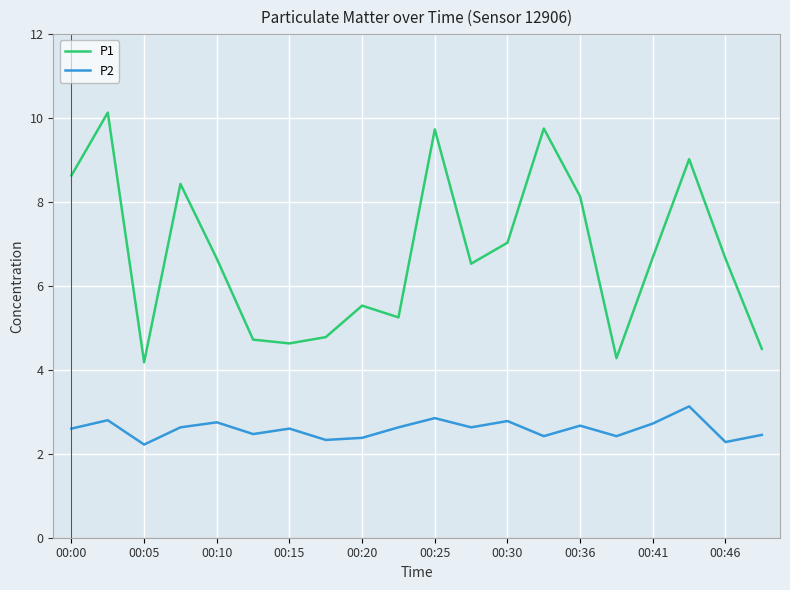

How many categories are shown in the chart?

20